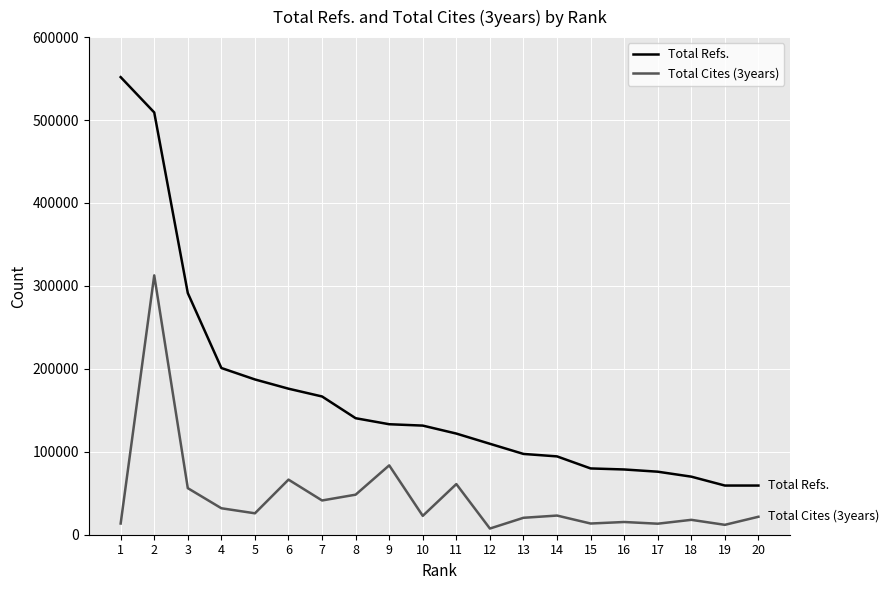

True or false: Total Refs. and Total Cites (3years) cross at least once.

False